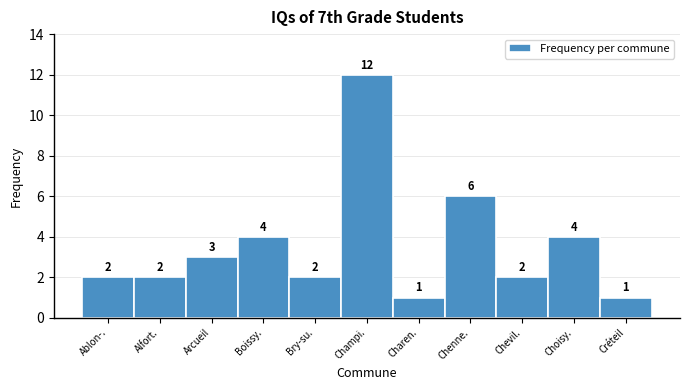

Reading left to right, transcribe all the data shown in this chart.

2	2	3	4	2	12	1	6	2	4	1